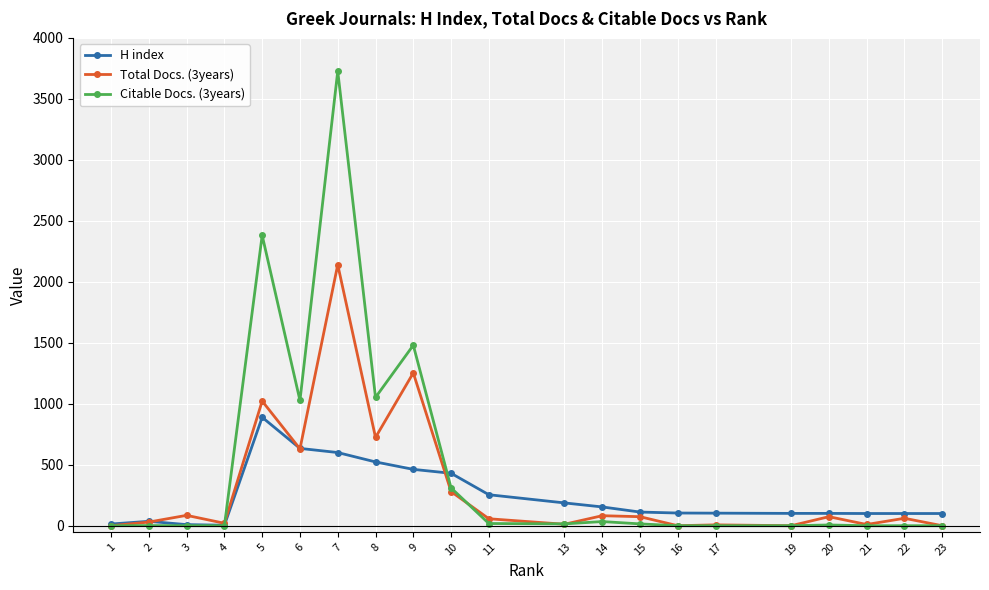

List the series in order of their peak value, lowest first.

H index, Total Docs. (3years), Citable Docs. (3years)